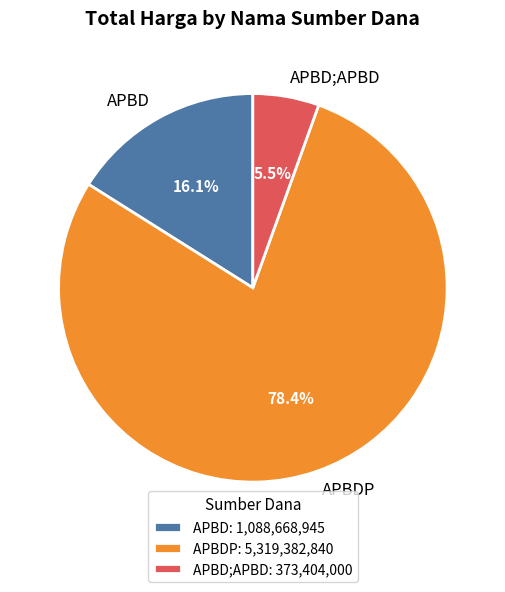

Which has a higher value, APBD or APBDP?

APBDP